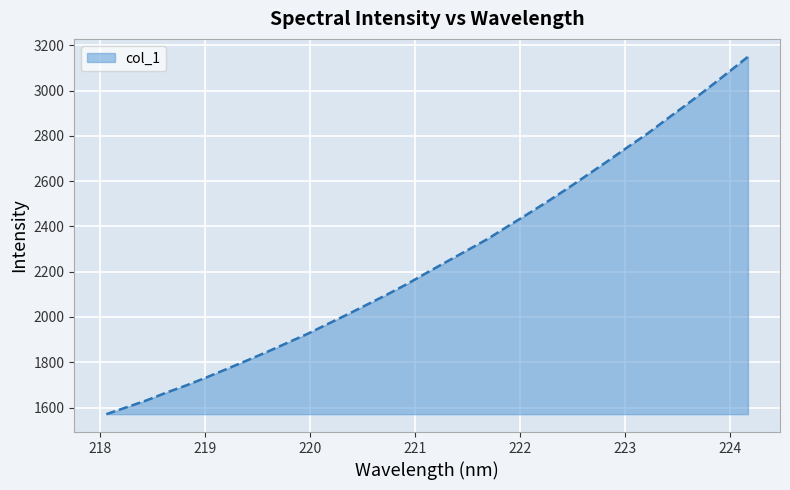

What is the greatest value displayed?

3150.0